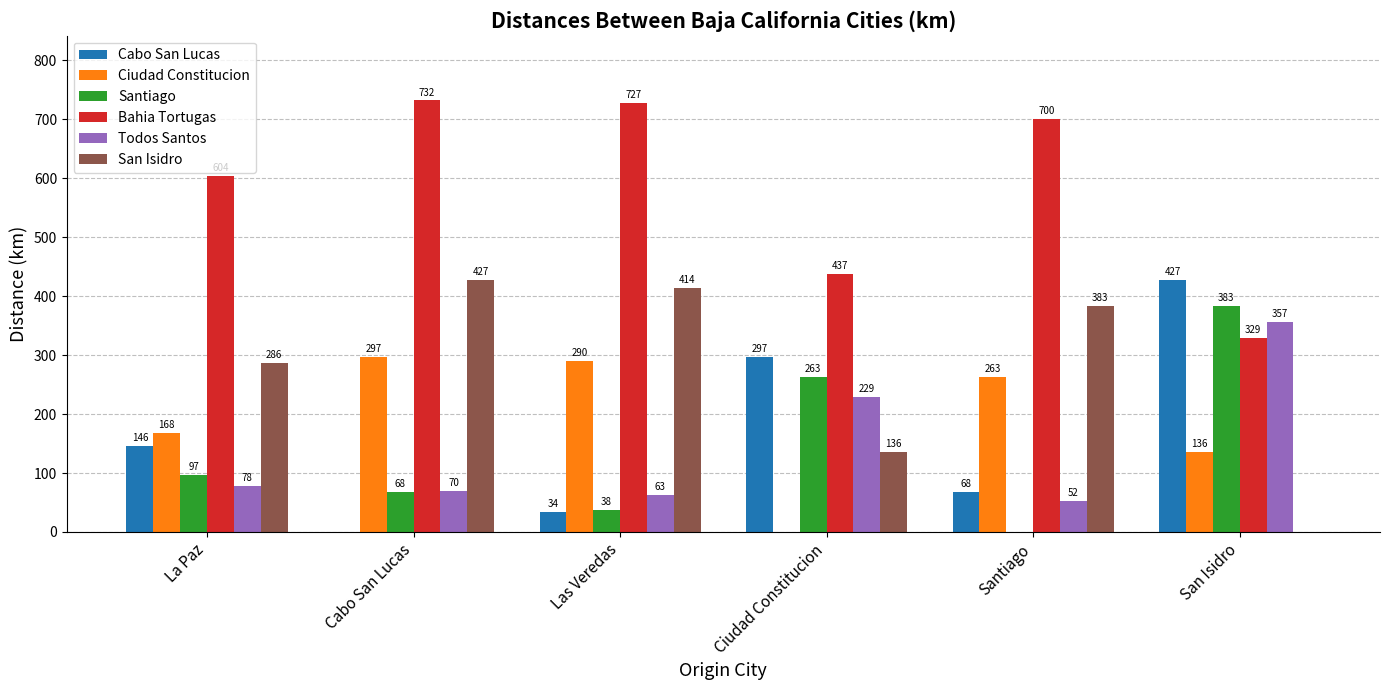

What is the sum of all Ciudad Constitucion values?

1154